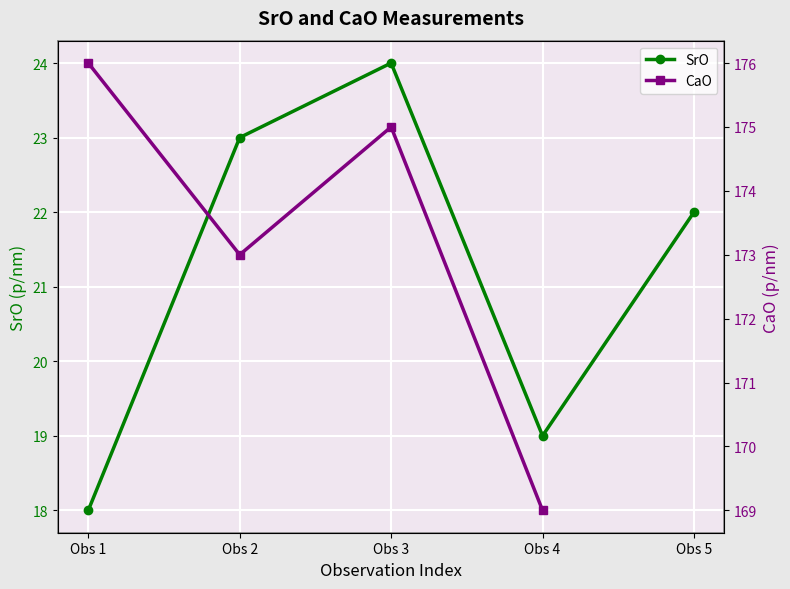

True or false: SrO and CaO intersect in this chart.

False